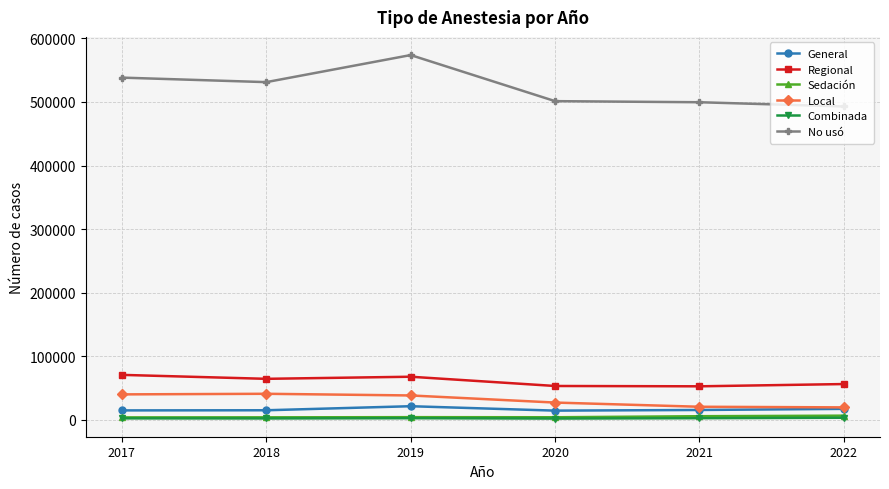

Where is Regional nearest to the value 61796?

2018